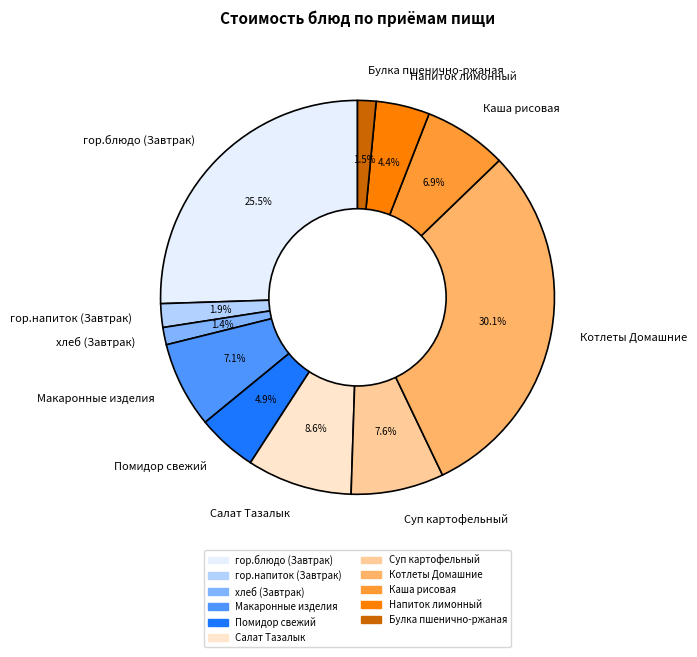

To the nearest percent, what is the difference between the largest and smallest slice percentages?

29%